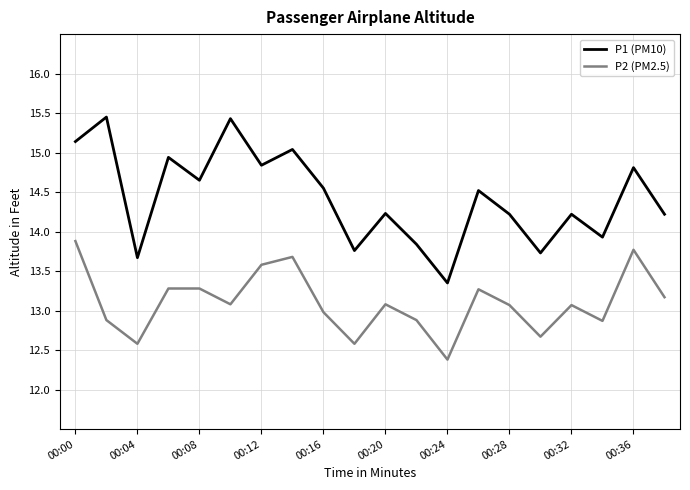

How many distinct data groups are displayed?

2